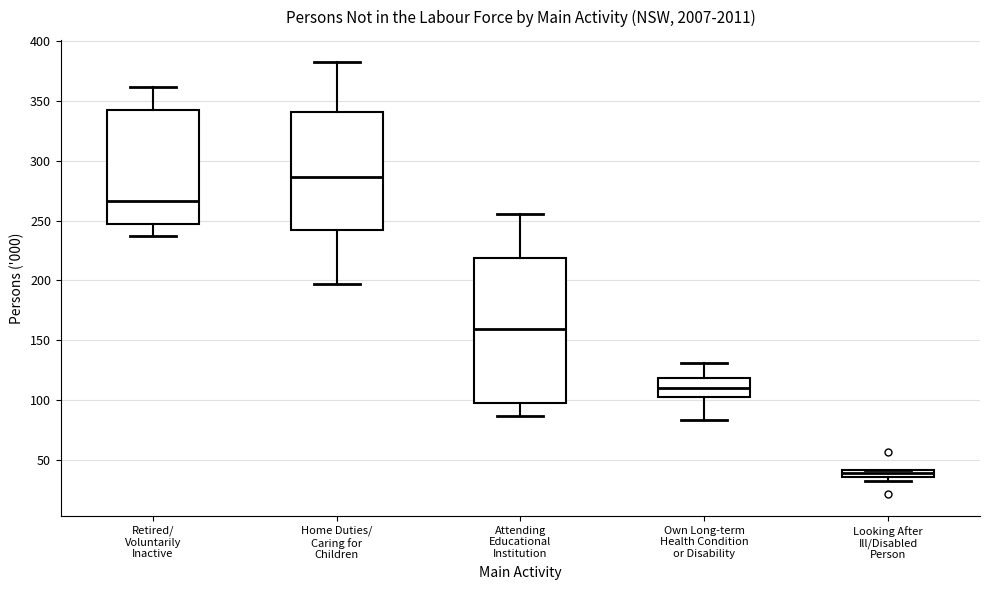

Which box's median line is the highest?

Home Duties/ Caring for Children